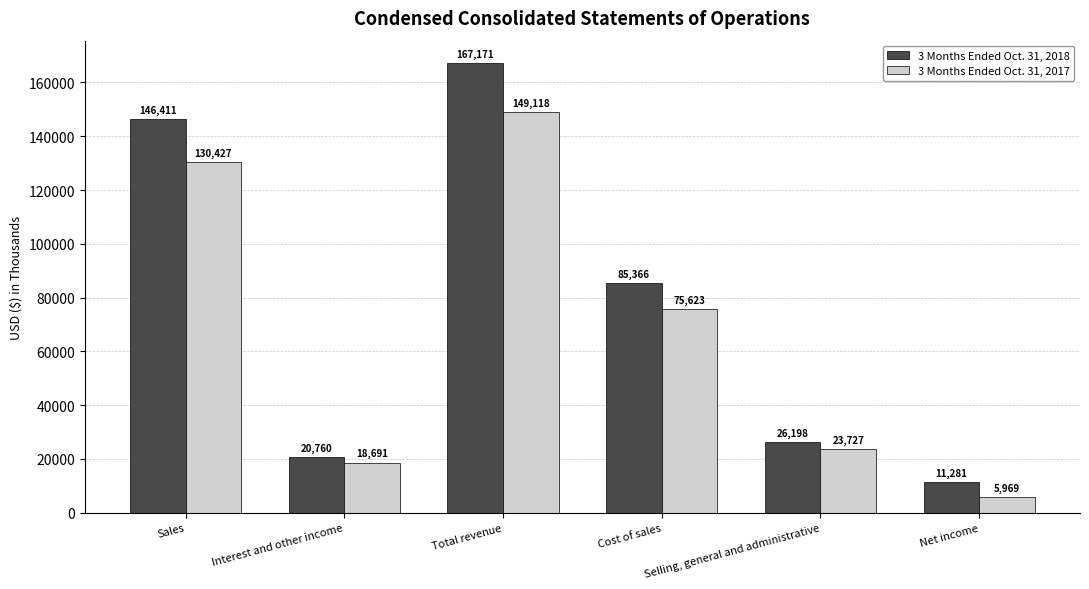

The value of 3 Months Ended Oct. 31, 2017 at Selling, general and administrative is 23727. True or false?

True